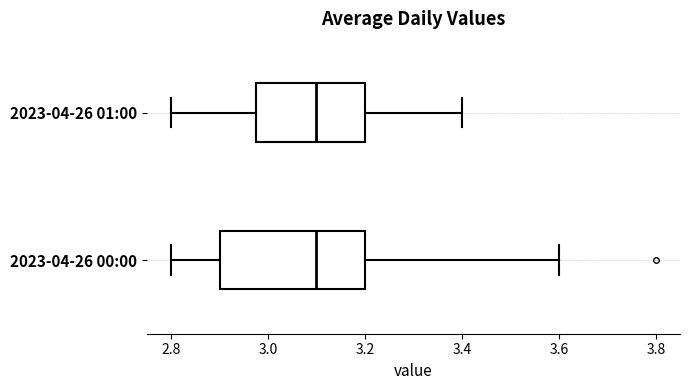

Where does the median line of the box for 2023-04-26 01:00 sit on the x-axis? The values are not printed on the chart, so give them approximately, as read against the axis.

3.10